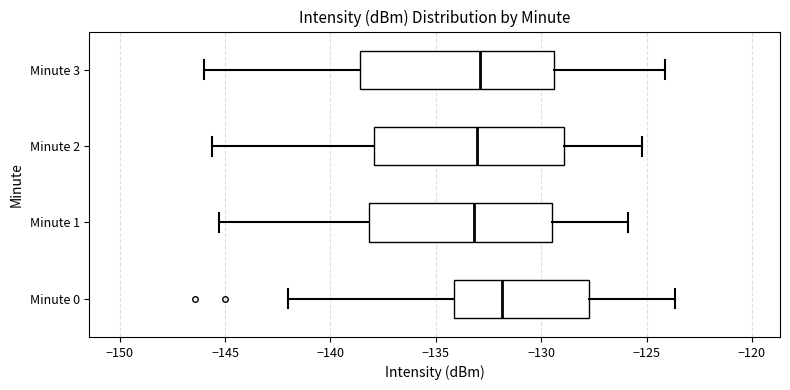

Which box has the furthest to the right median line?

Minute 0